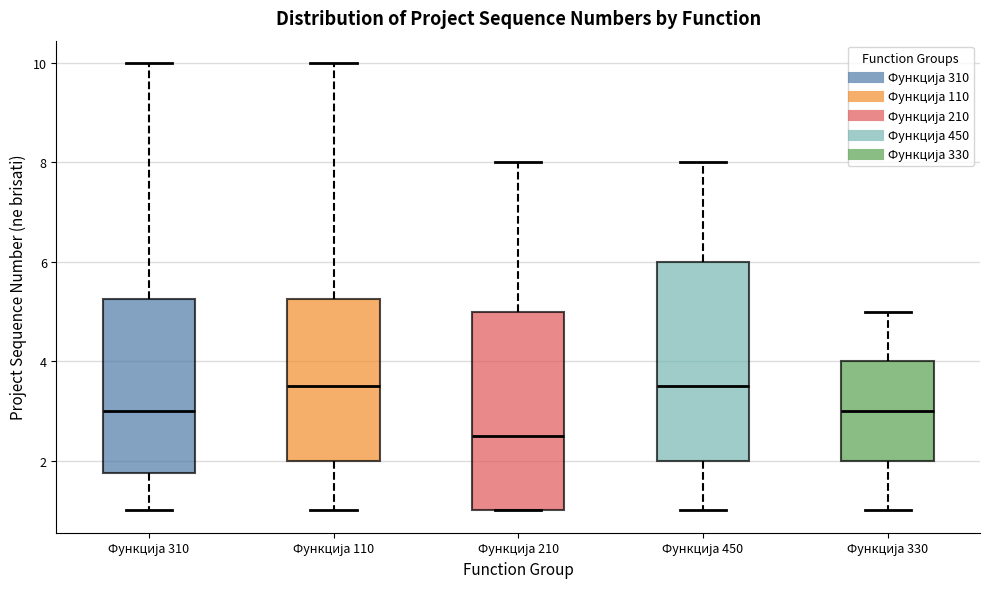

Which box's median line is the lowest?

Функција 210